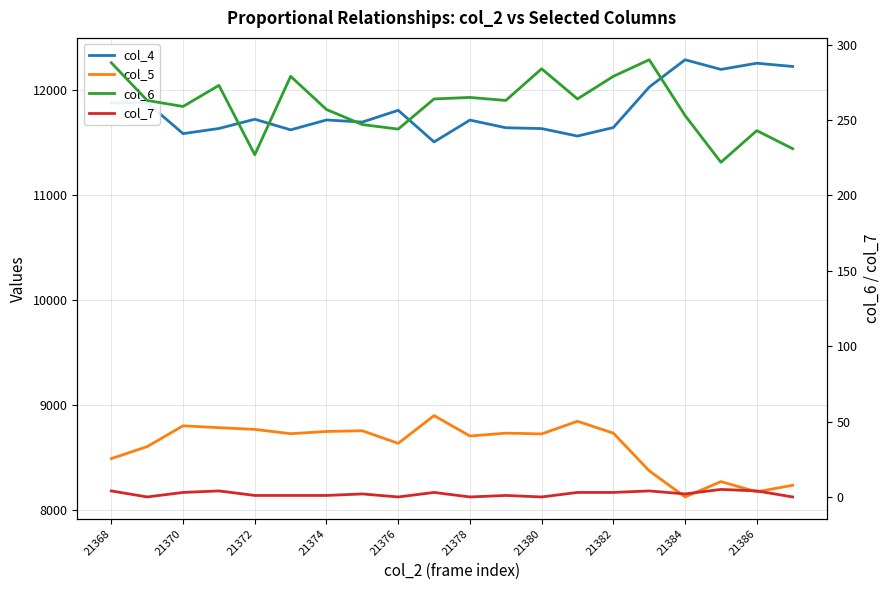

True or false: col_5 and col_7 intersect in this chart.

False